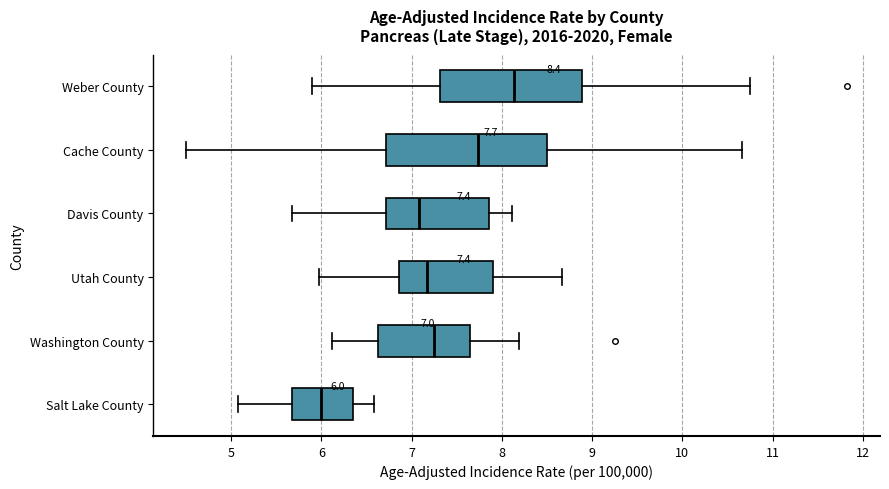

Which box is the widest, from its left edge to its right edge?

Cache County